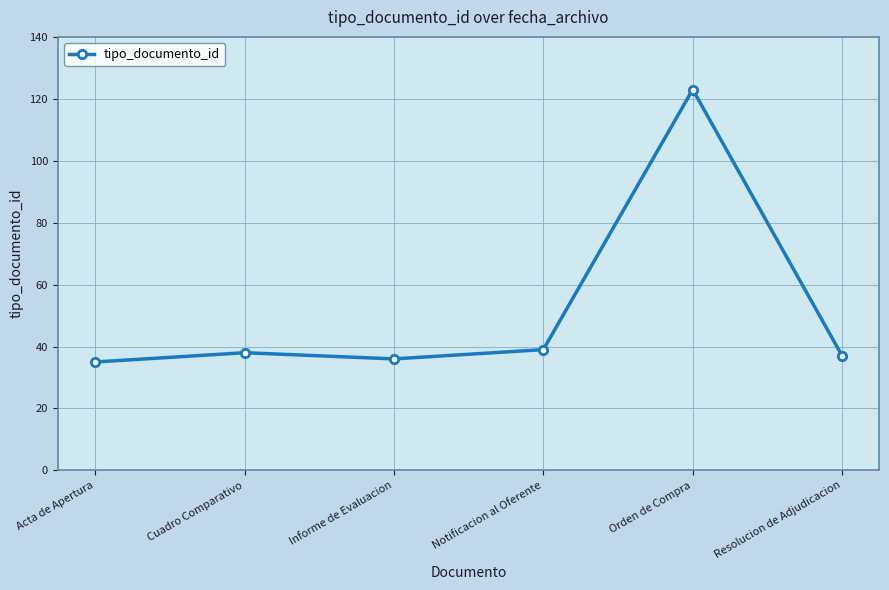

What is the minimum value shown in the chart?

35